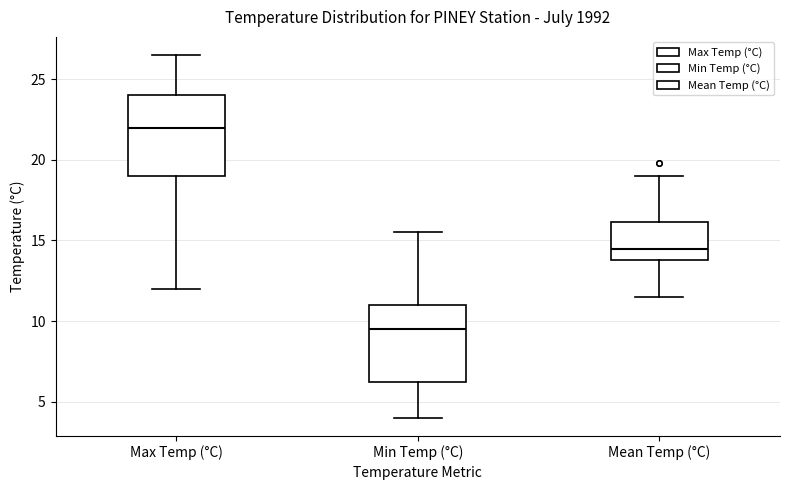

Where is the lower edge of the box for Min Temp (°C) on the y-axis? The values are not printed on the chart, so give them approximately, as read against the axis.

6.5